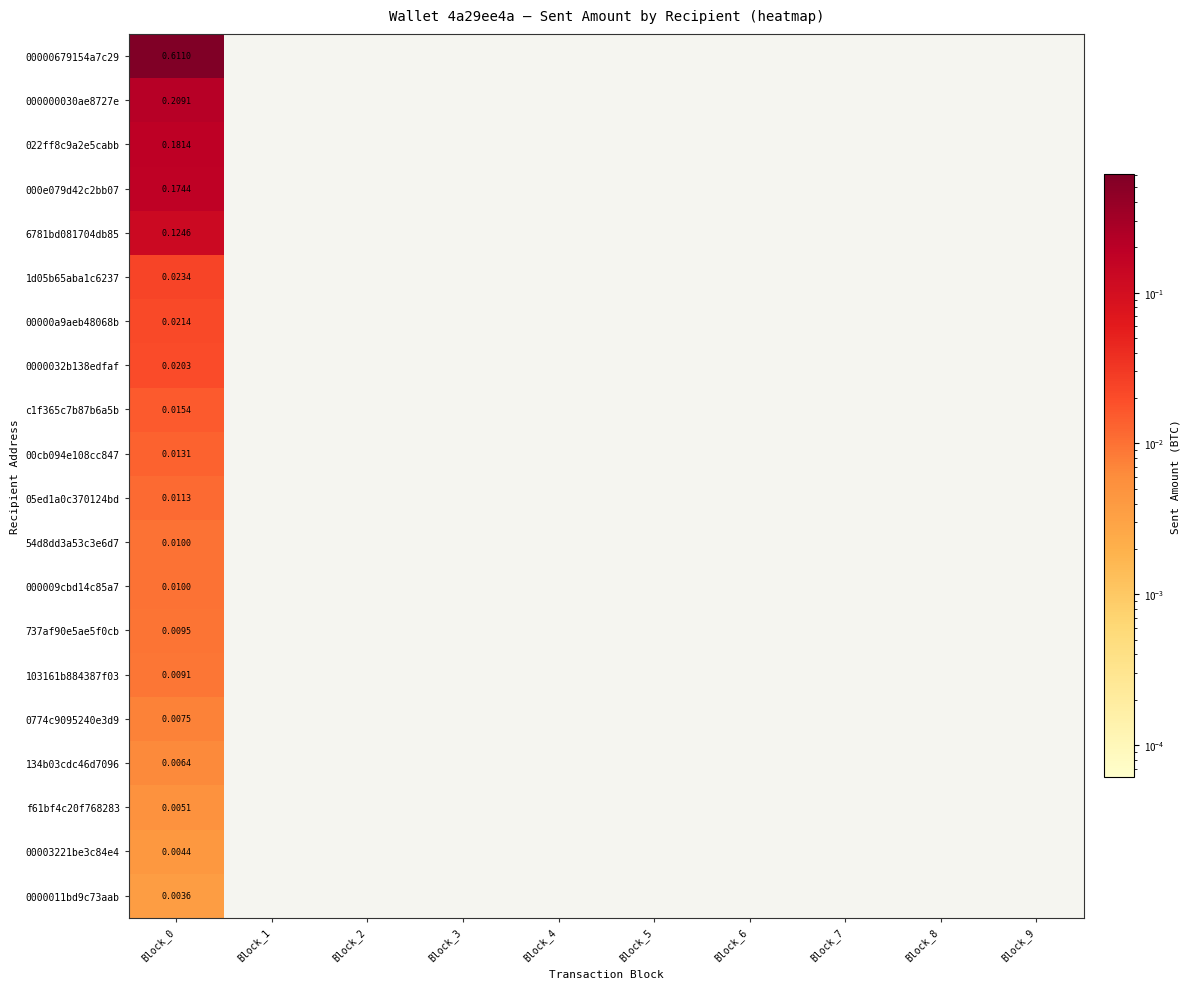

At how many categories does at least one series exceed 0?

1